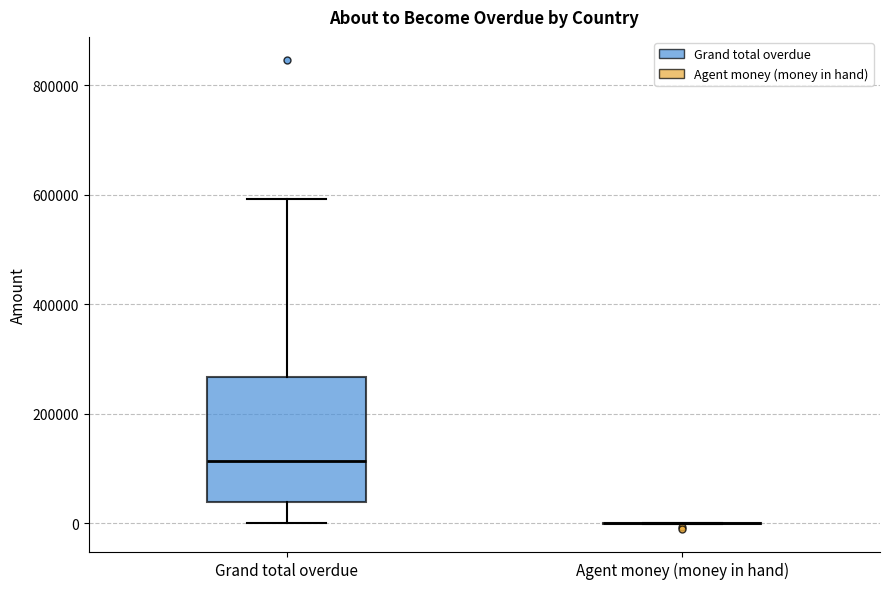

Comparing the boxes themselves (not the whiskers), which one is the tallest?

Grand total overdue